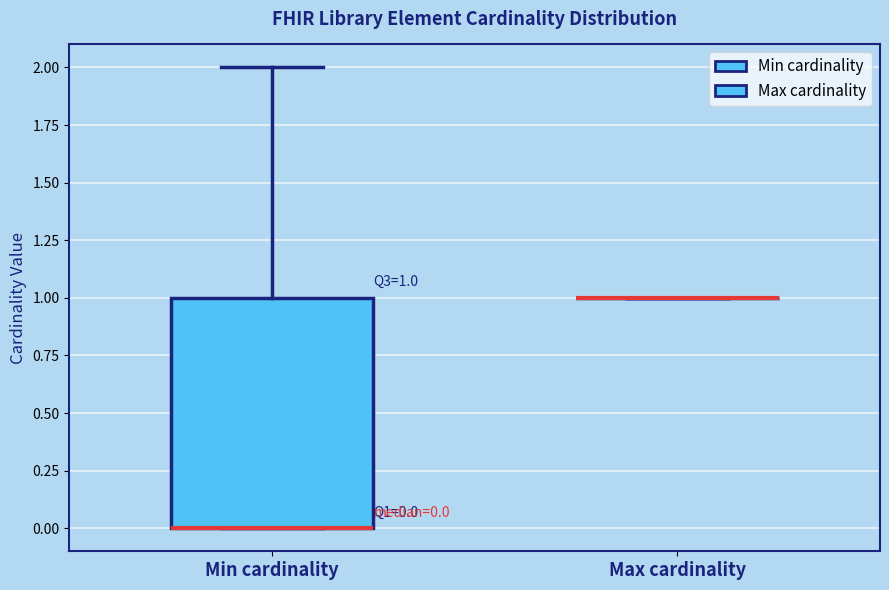

Which box is the tallest, from its lower edge to its upper edge?

Min cardinality